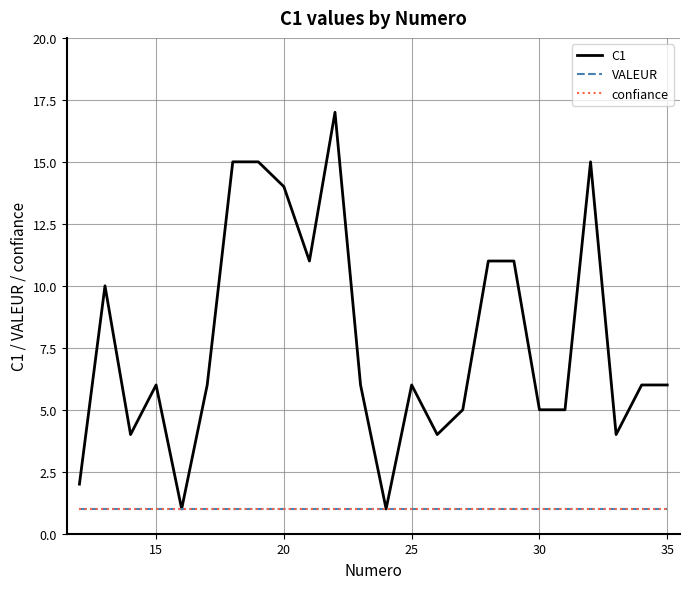

Is this an area chart (filled region under the line)?

No